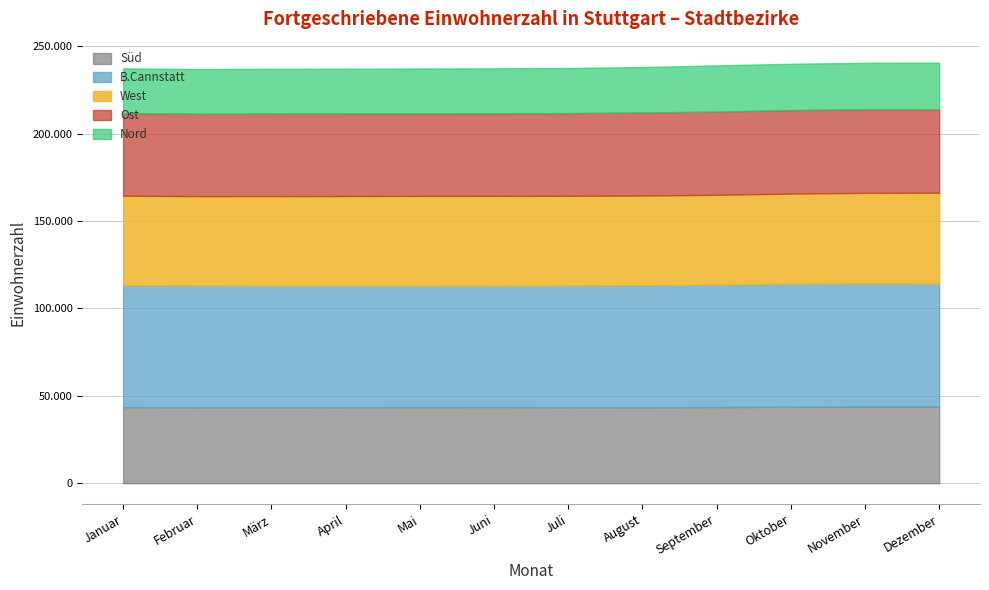

What is the difference between the maximum and minimum values in the B.Cannstatt series?

995